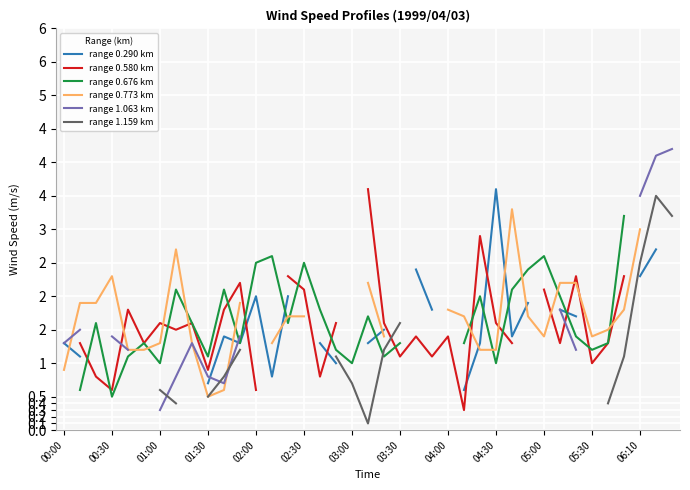

True or false: range 0.290 km and range 1.063 km intersect in this chart.

True